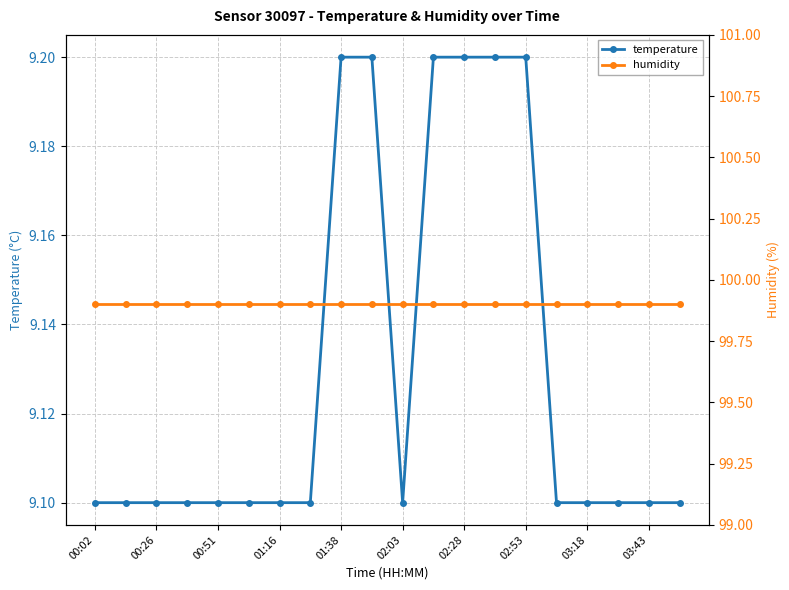

Reading left to right, extract all data points from this chart.

temperature: 9.1	9.1	9.1	9.1	9.1	9.1	9.1	9.1	9.2	9.2	9.1	9.2	9.2	9.2	9.2	9.1	9.1	9.1	9.1	9.1
humidity: 99.9	99.9	99.9	99.9	99.9	99.9	99.9	99.9	99.9	99.9	99.9	99.9	99.9	99.9	99.9	99.9	99.9	99.9	99.9	99.9